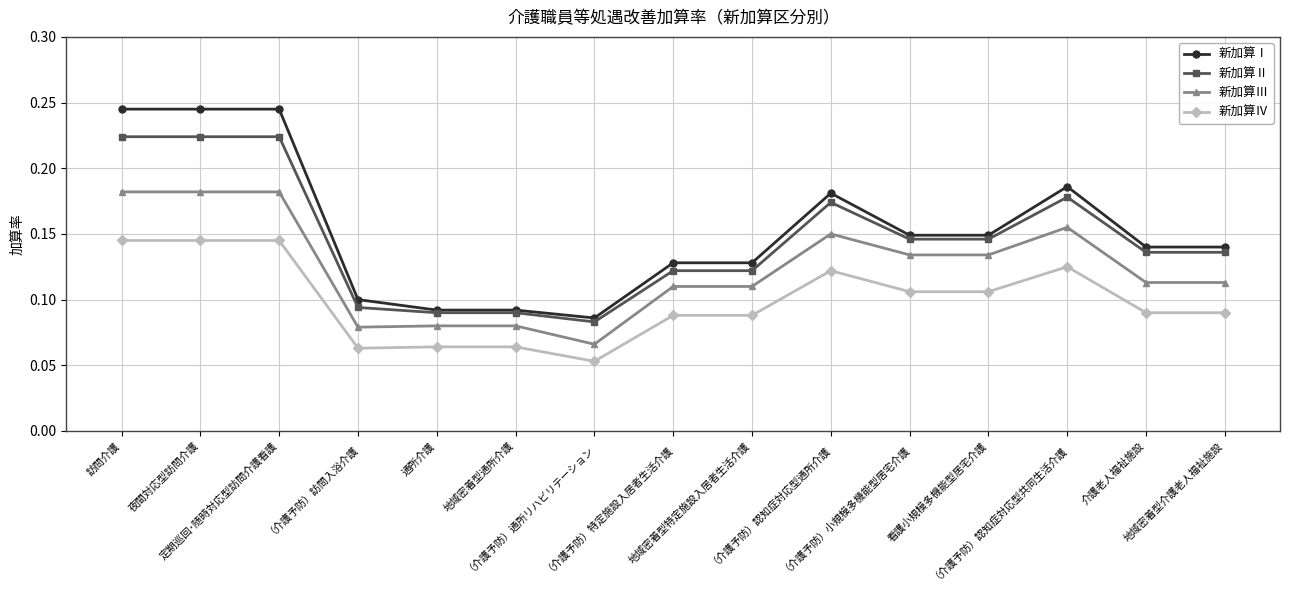

True or false: 新加算Ⅱ has more than 1 interior local peaks.

True